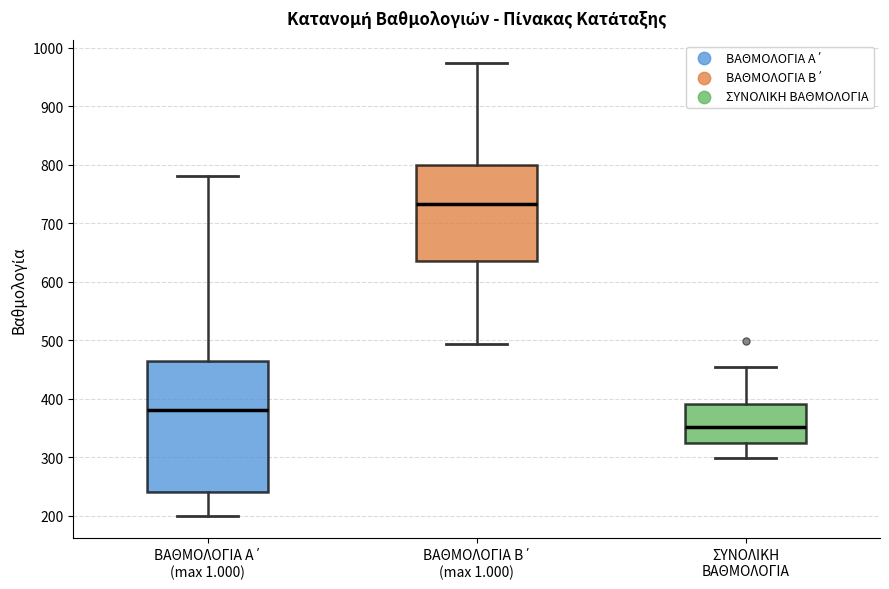

Which box's median line is the highest?

ΒΑΘΜΟΛΟΓΙΑ Β΄ (max 1.000)